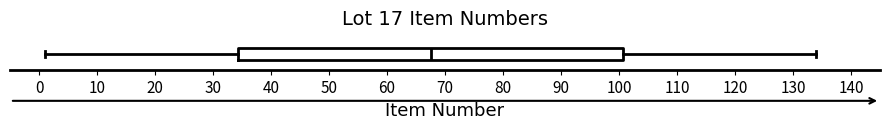

Where does the left whisker of the box end on the x-axis? The values are not printed on the chart, so give them approximately, as read against the axis.

1